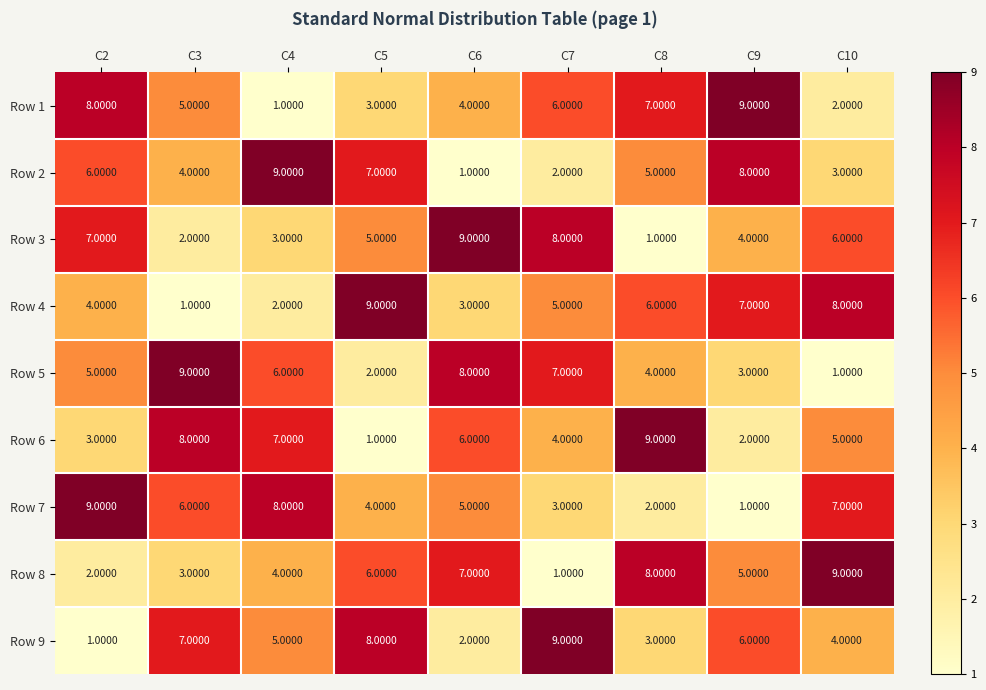

Rank the series at C5 from lowest to highest value.

Row 6, Row 5, Row 1, Row 7, Row 3, Row 8, Row 2, Row 9, Row 4